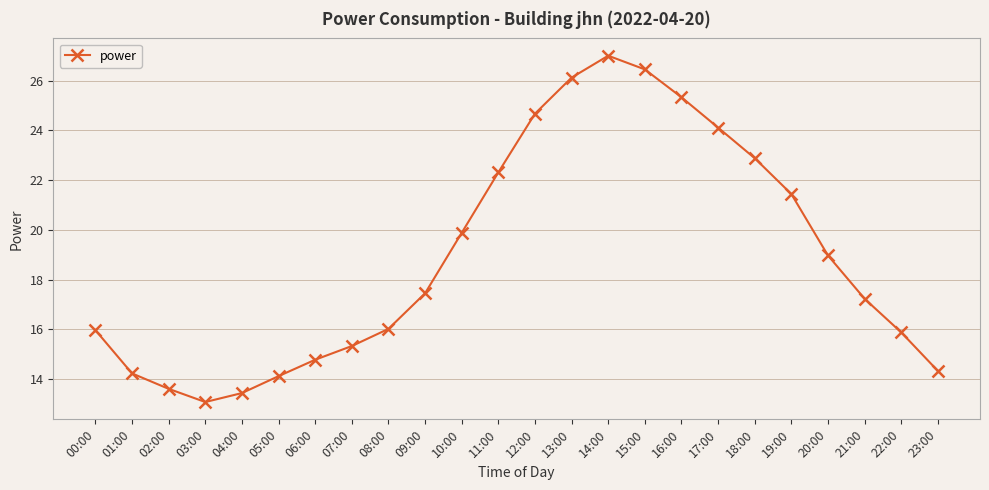

What is the sum of the values at 09:00 and 17:00?

41.6